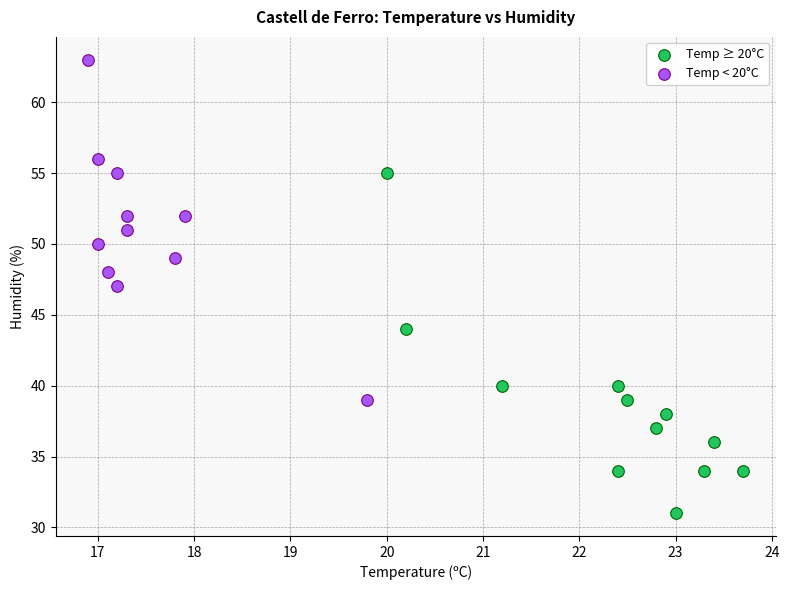

Which series contains the lowest Y value?

Temp ≥ 20°C